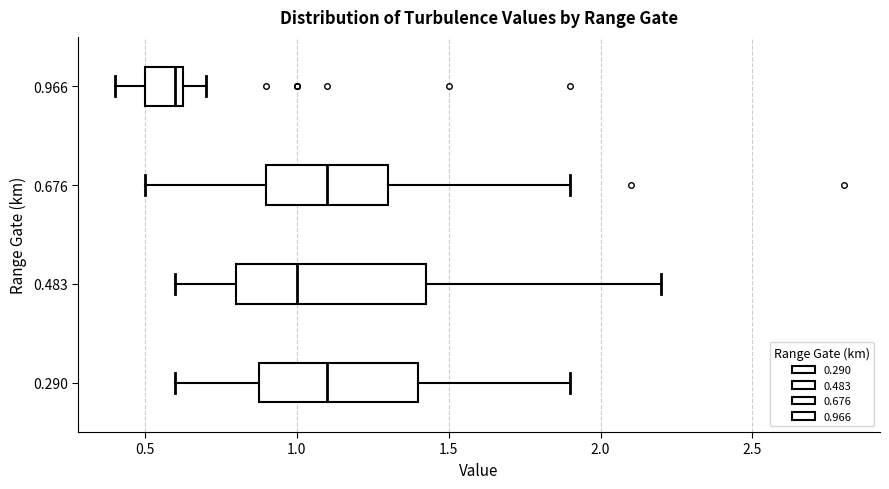

Which box is the widest, from its left edge to its right edge?

0.483